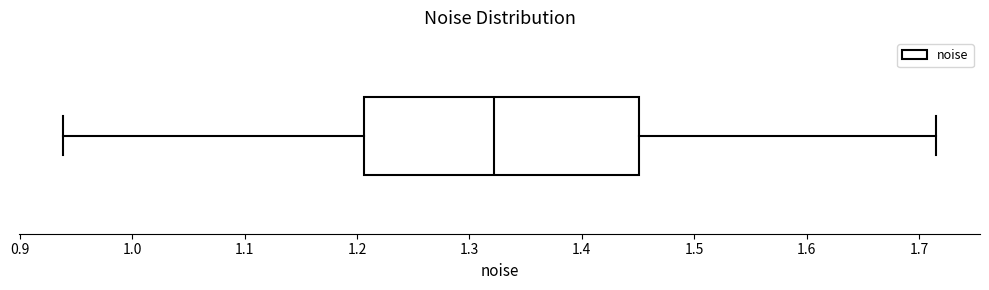

Transcribe this box plot: give where the median line is, the range the box spans, and where the two whiskers end, as read against the x-axis. The values are not printed on the chart, so give them approximately, as read against the axis.

median 1.32, box 1.21 to 1.45, whiskers 0.94 to 1.72